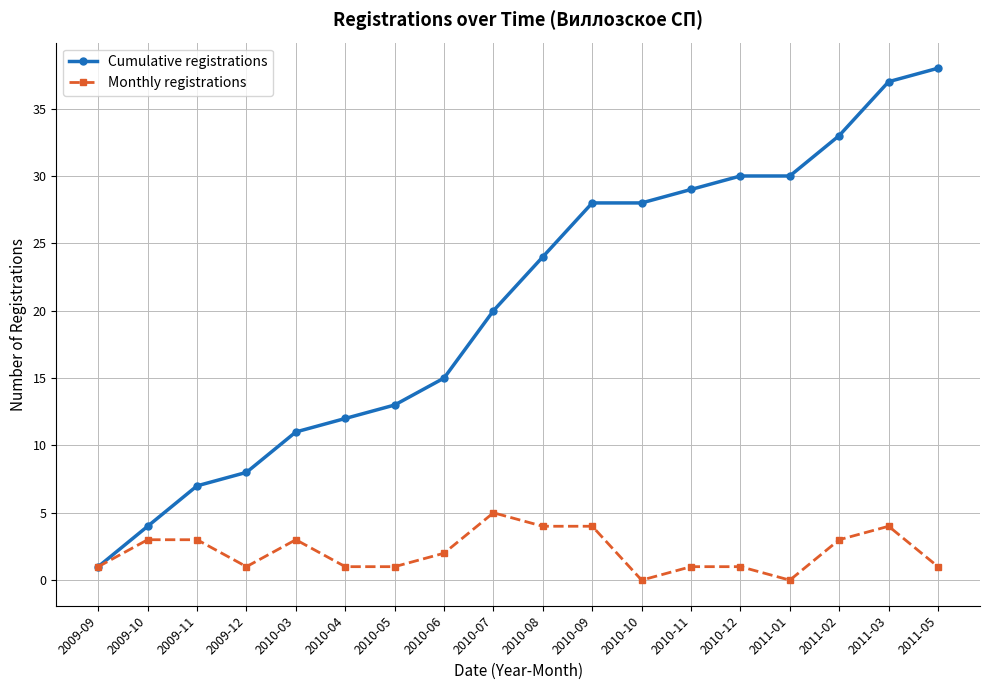

What is the value of the Cumulative registrations point at the 15th from the left?

30